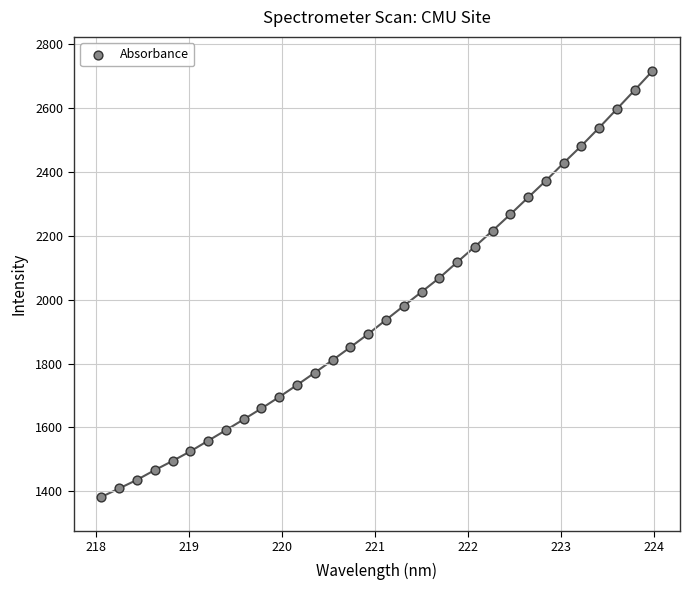

What is the range of Y values (max minus min)?

1335.0